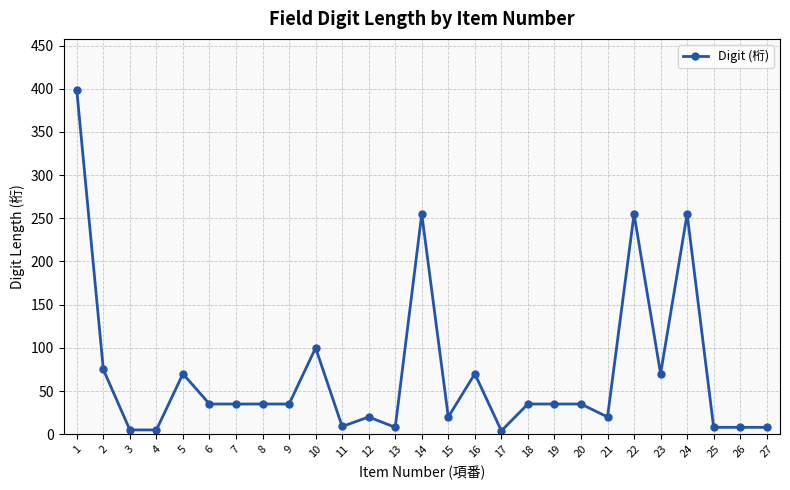

Where does the data first go above 35?

1